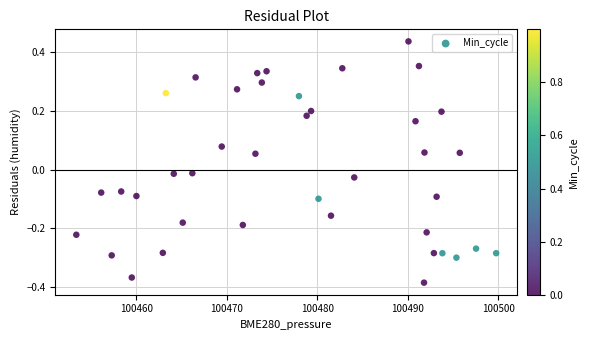

What is the range of X values (max minus min)?

46.4